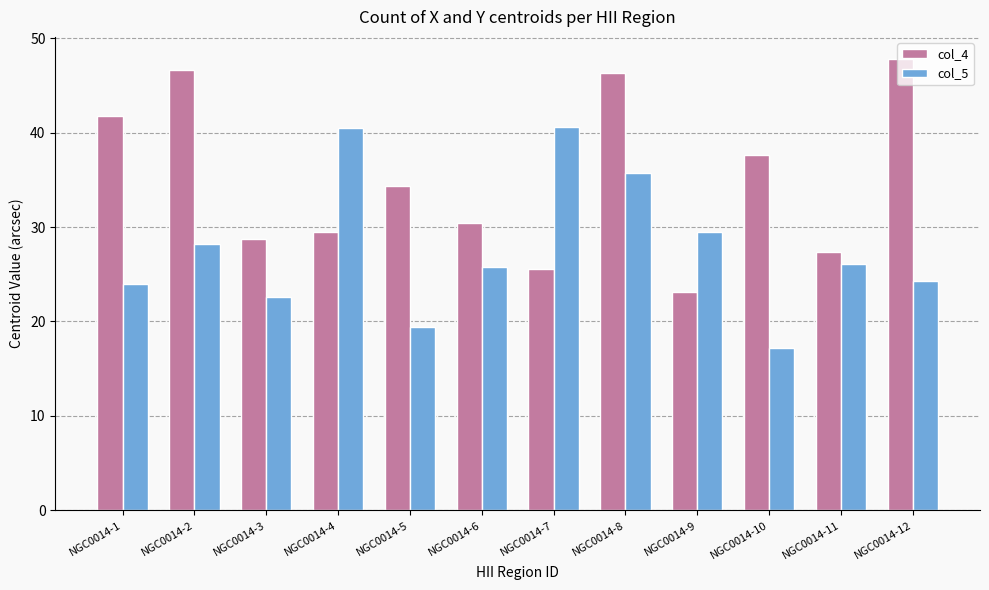

What is the approximate value of col_4 at NGC0014-12?

47.8